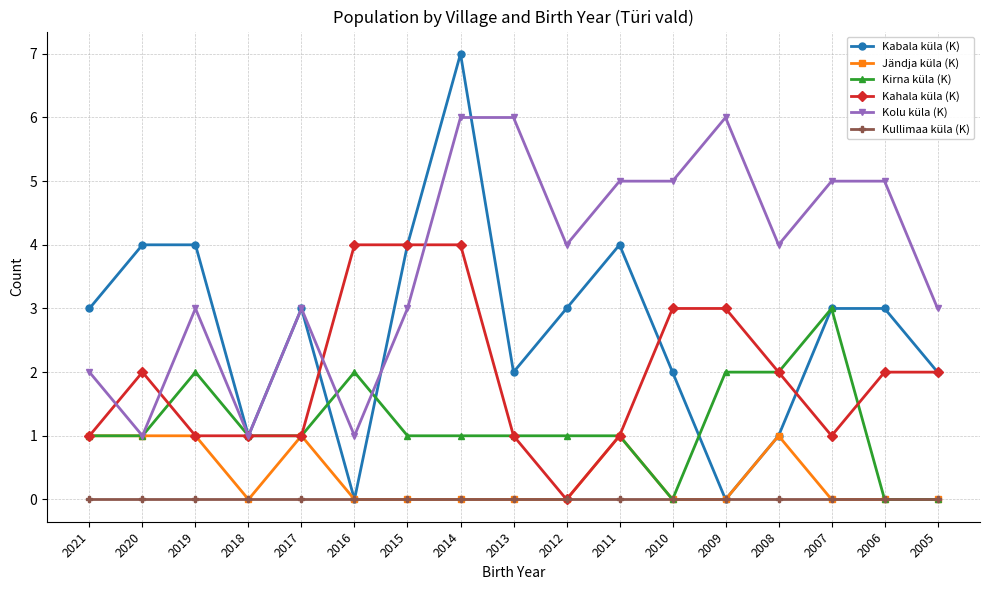

Reading left to right, list all the values displayed in this chart.

Kabala küla (K): 3	4	4	1	3	0	4	7	2	3	4	2	0	1	3	3	2
Jändja küla (K): 1	1	1	0	1	0	0	0	0	0	1	0	0	1	0	0	0
Kirna küla (K): 1	1	2	1	1	2	1	1	1	1	1	0	2	2	3	0	0
Kahala küla (K): 1	2	1	1	1	4	4	4	1	0	1	3	3	2	1	2	2
Kolu küla (K): 2	1	3	1	3	1	3	6	6	4	5	5	6	4	5	5	3
Kullimaa küla (K): 0	0	0	0	0	0	0	0	0	0	0	0	0	0	0	0	0